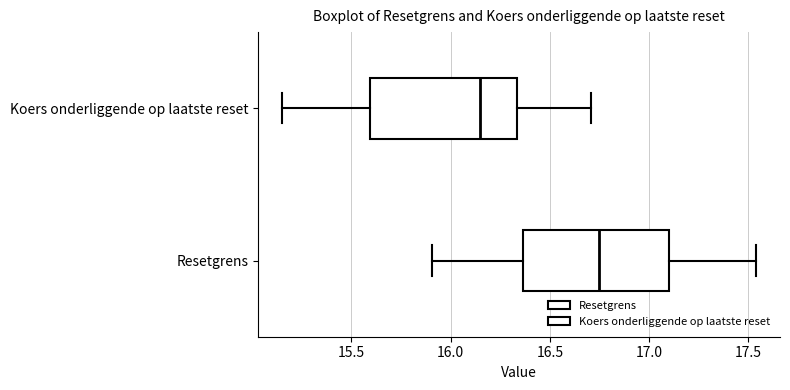

Reading bottom to top, read every box against the x-axis: the position of its median line, the range the box covers, and the ends of its whiskers. The values are not printed on the chart, so give them approximately, as read against the axis.

Resetgrens: median 16.75, box 16.35 to 17.10, whiskers 15.90 to 17.55
Koers onderliggende op laatste reset: median 16.15, box 15.60 to 16.35, whiskers 15.15 to 16.70